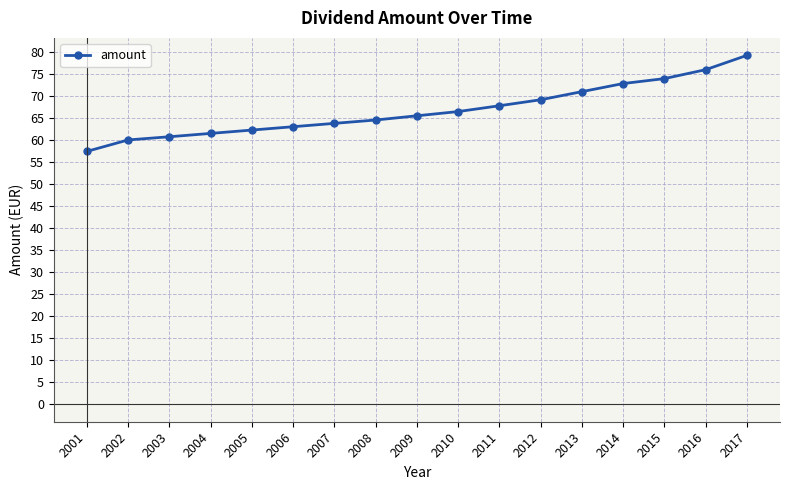

Reading left to right, extract all data points from this chart.

57.4	60.0	60.7	61.5	62.2	63.0	63.8	64.5	65.5	66.4	67.8	69.1	71.0	72.8	73.9	76.0	79.2